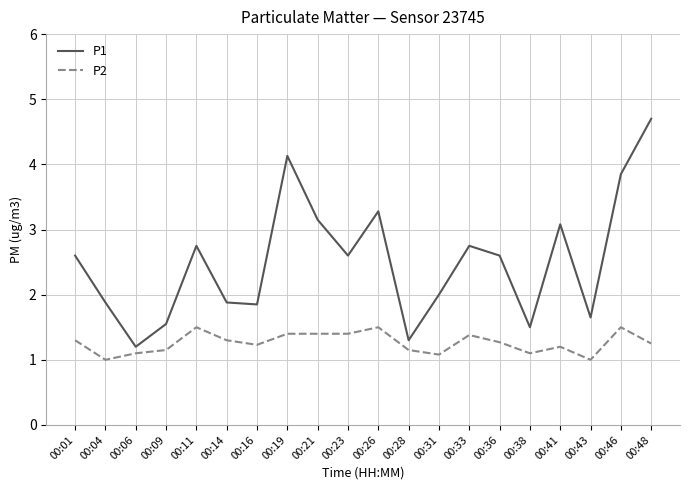

At which category is the sum across all series the highest?

00:48